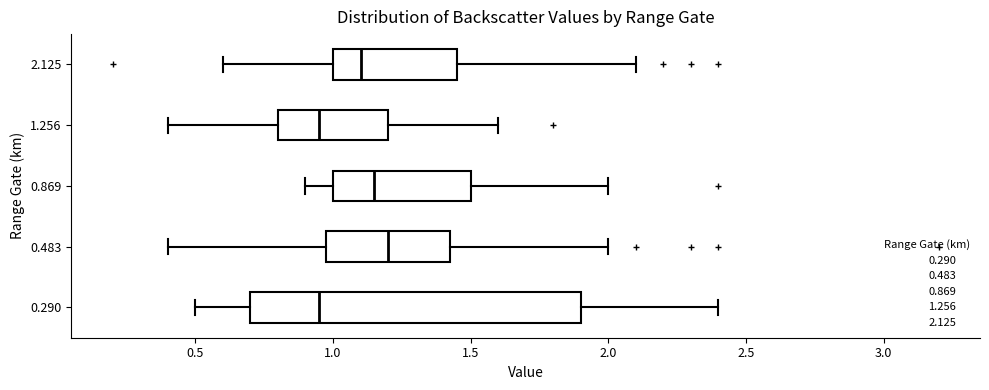

Reading bottom to top, transcribe this box plot: for each box, give where its median line is, the range the box spans, and where its two whiskers end, as read against the x-axis. The values are not printed on the chart, so give them approximately, as read against the axis.

0.290: median 0.95, box 0.70 to 1.90, whiskers 0.50 to 2.40
0.483: median 1.20, box 1.00 to 1.45, whiskers 0.40 to 2.00
0.869: median 1.15, box 1.00 to 1.50, whiskers 0.90 to 2.00
1.256: median 0.95, box 0.80 to 1.20, whiskers 0.40 to 1.60
2.125: median 1.10, box 1.00 to 1.45, whiskers 0.60 to 2.10